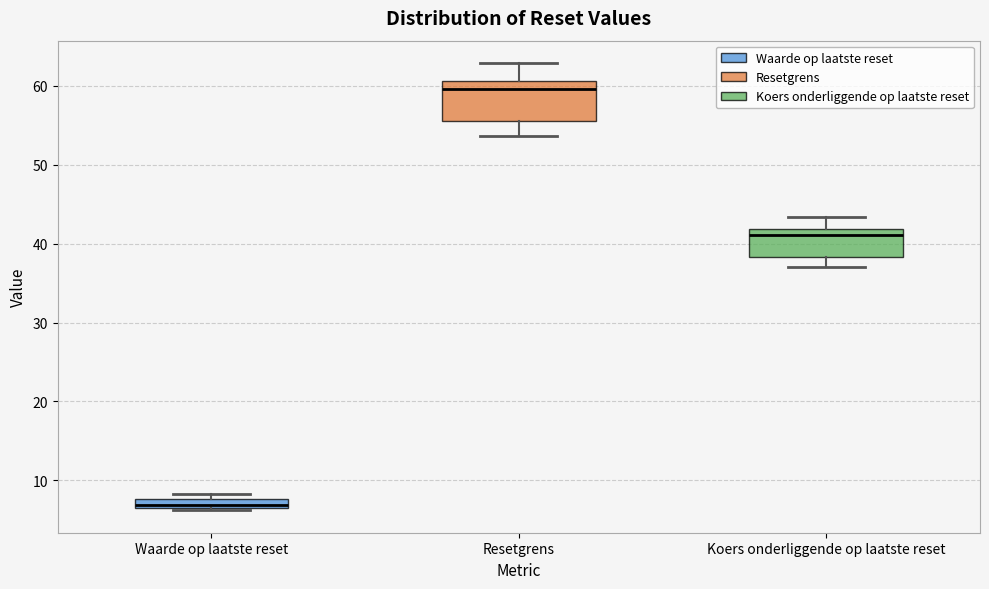

Comparing the boxes themselves (not the whiskers), which one is the tallest?

Resetgrens